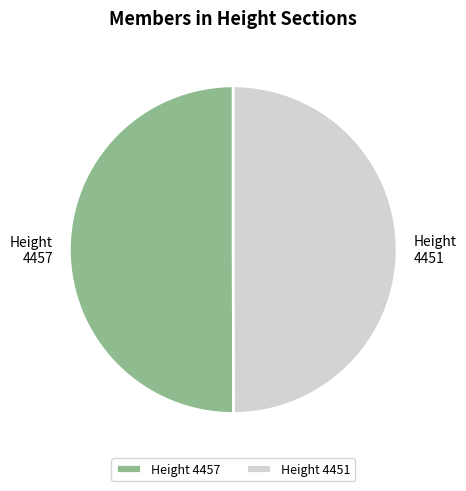

Is the sum of Height 4451 and Height 4457 greater than half?

Yes